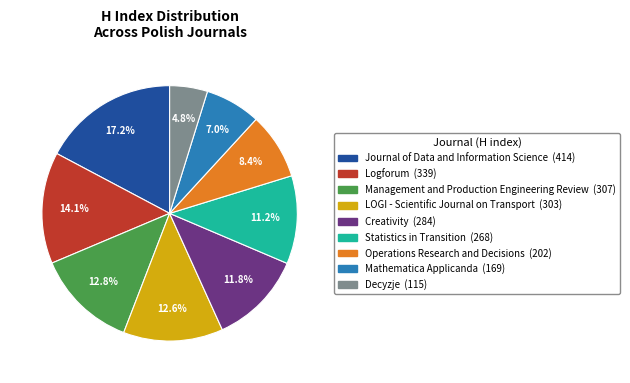

Which has a higher value, Decyzje or Logforum?

Logforum